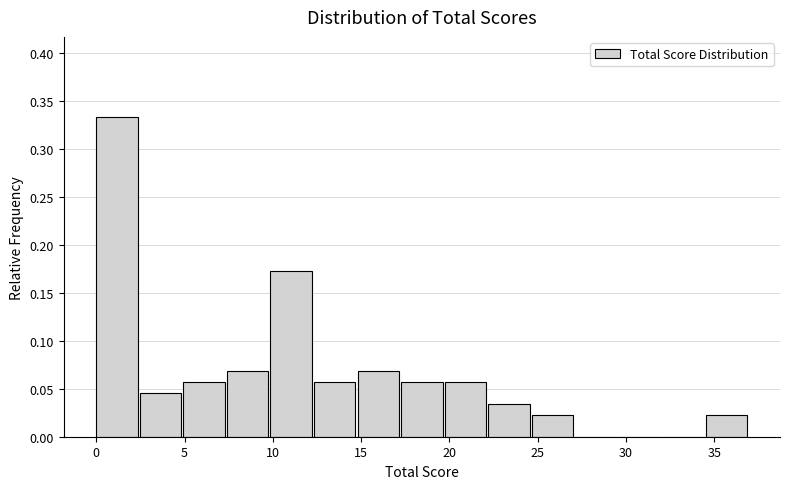

Reading left to right, transcribe this chart: for each bar, give the range it covers on the x-axis and its height. Neither the bar edges nor the heights are printed on the chart, so give them approximately, as read against the axes.

0.0 to 2.5: 0.335
2.5 to 5.0: 0.045
5.0 to 7.5: 0.055
7.5 to 10.0: 0.070
10.0 to 12.5: 0.170
12.5 to 15.0: 0.055
15.0 to 17.5: 0.070
17.5 to 19.5: 0.055
19.5 to 22.0: 0.055
22.0 to 24.5: 0.035
24.5 to 27.0: 0.025
27.0 to 29.5: 0
29.5 to 32.0: 0
32.0 to 34.5: 0
34.5 to 37.0: 0.025